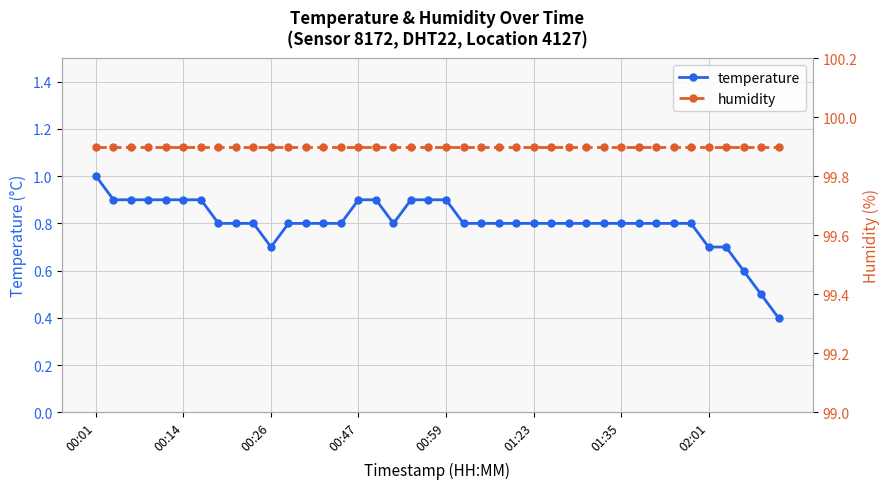

What is the approximate value of temperature at 37?

0.6